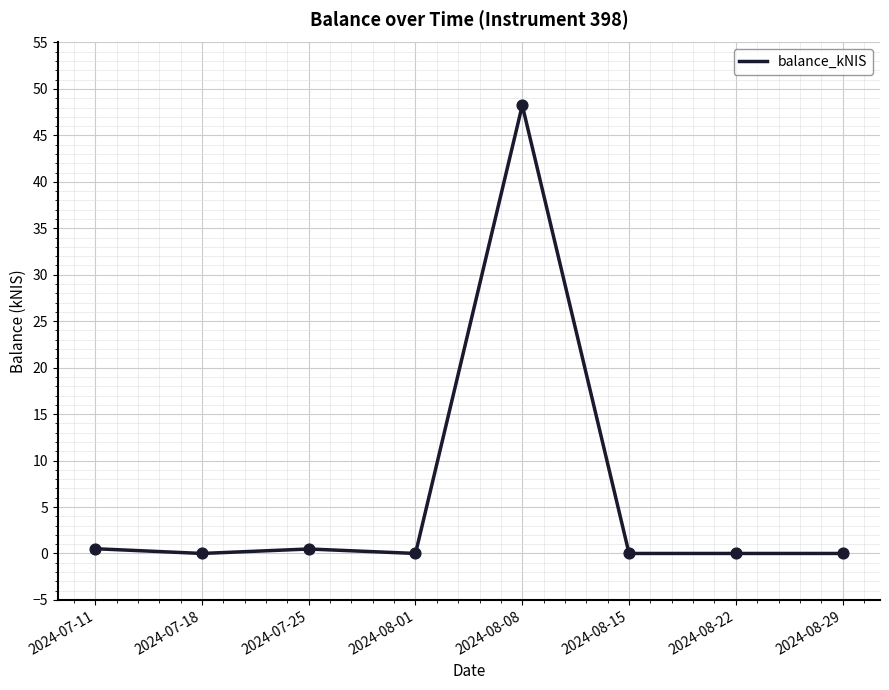

What is the change in value from 2024-07-11 to 2024-08-15?

-0.5